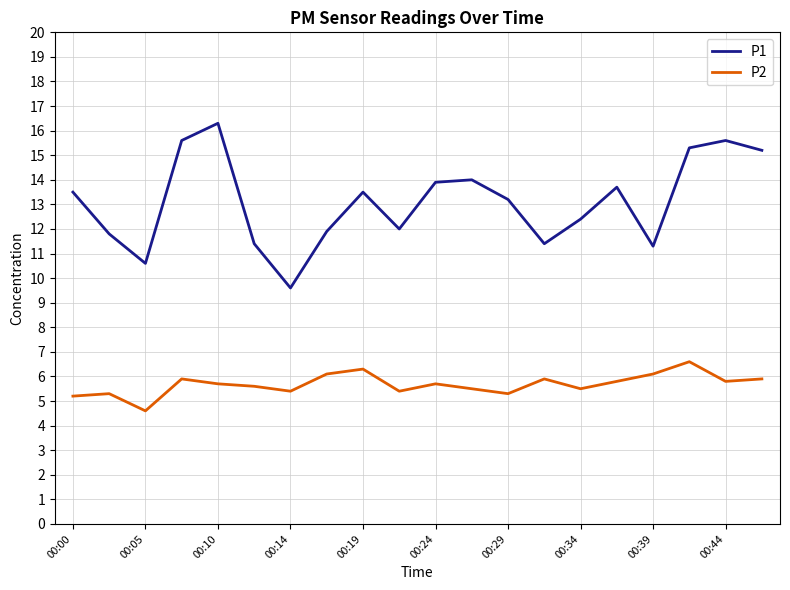

Which series has the widest spread of values?

P1